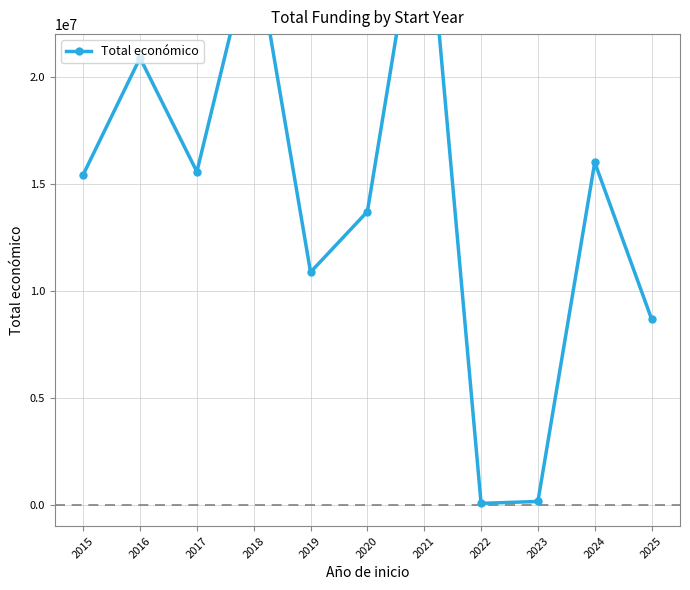

At which label is the value closest to 14970769?

2015